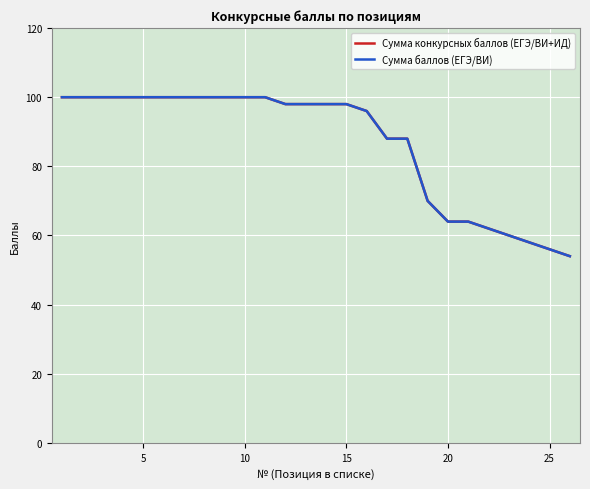

True or false: Сумма конкурсных баллов (ЕГЭ/ВИ+ИД) and Сумма баллов (ЕГЭ/ВИ) intersect in this chart.

False